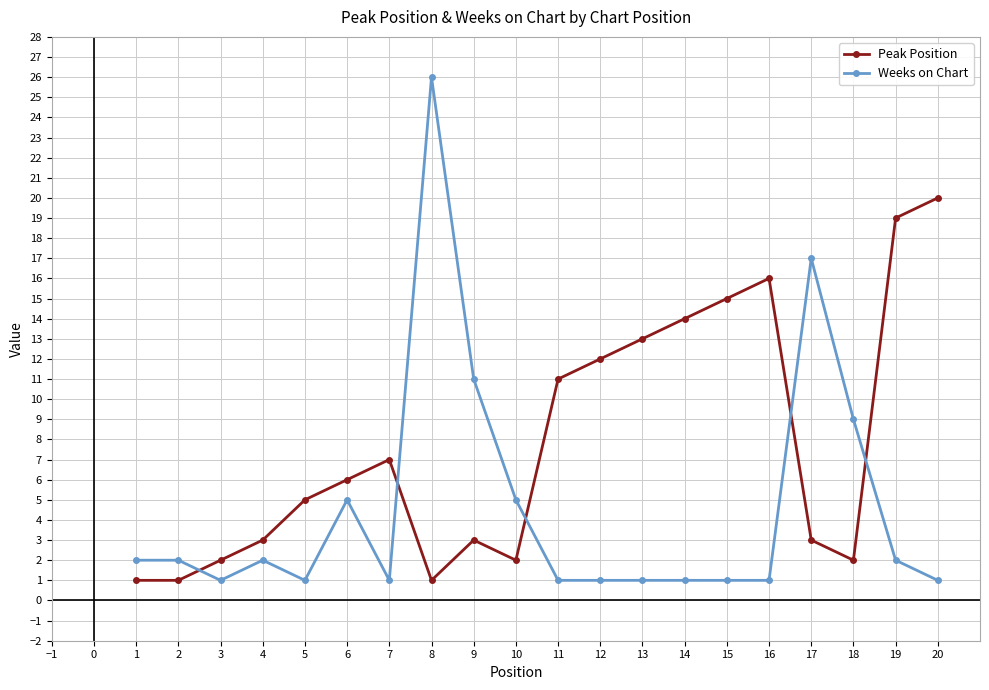

Between 10 and 19, which series saw the biggest shift?

Peak Position